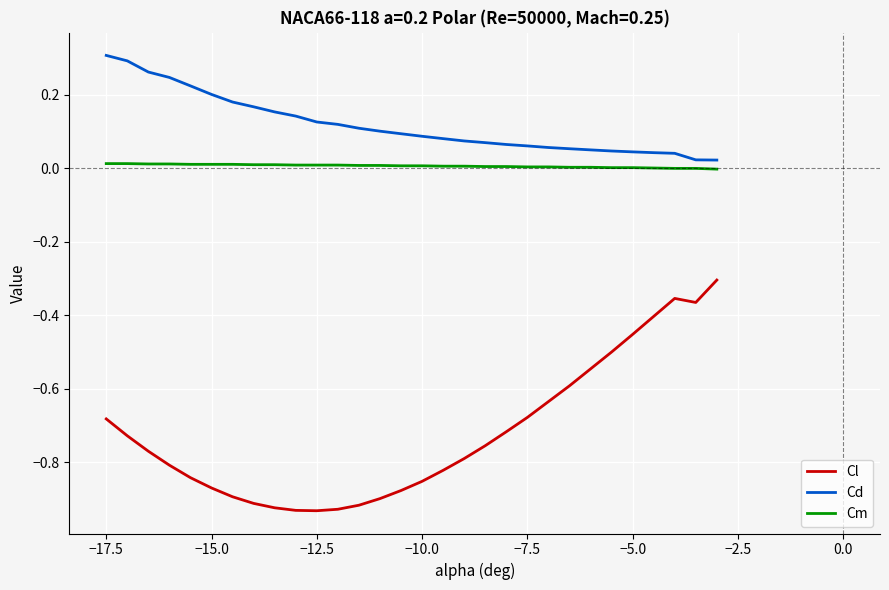

True or false: Cm and Cl cross at least once.

False